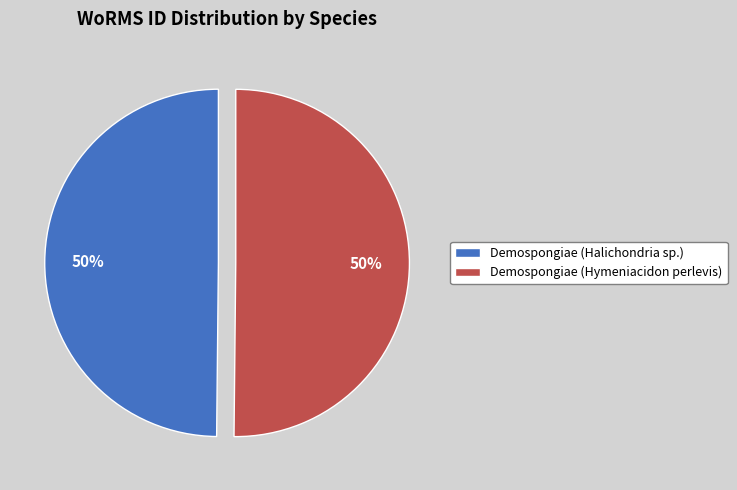

True or false: Demospongiae (Hymeniacidon perlevis) accounts for 61% of the total.

False